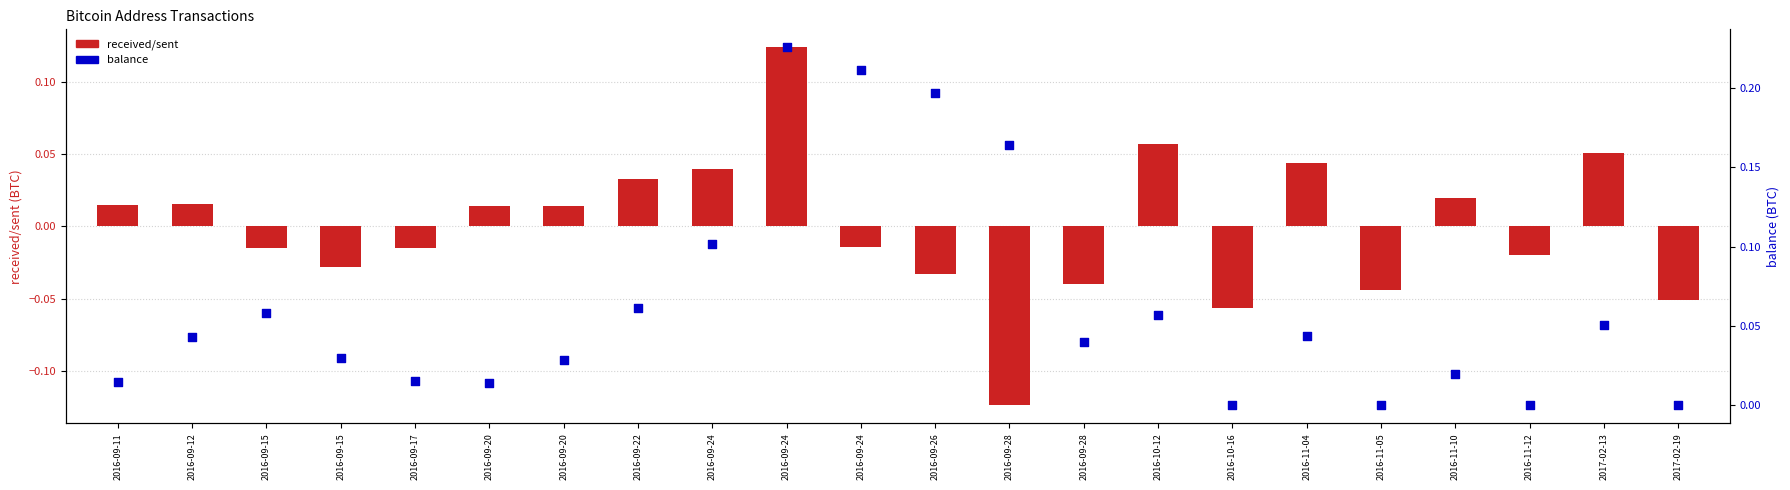

Which series has the largest total across all categories?

balance